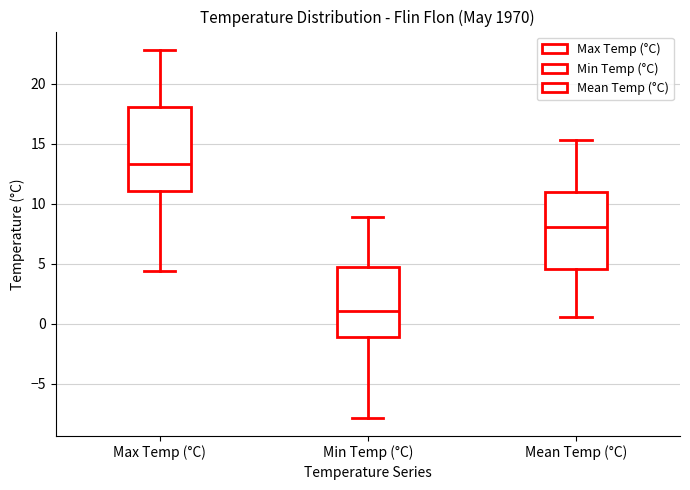

Reading left to right, transcribe this box plot: for each box, give where its median line is, the range the box spans, and where its two whiskers end, as read against the y-axis. The values are not printed on the chart, so give them approximately, as read against the axis.

Max Temp (°C): median 13.5, box 11.0 to 18.0, whiskers 4.5 to 23.0
Min Temp (°C): median 1.0, box -1.0 to 4.5, whiskers -8.0 to 9.0
Mean Temp (°C): median 8.0, box 4.5 to 11.0, whiskers 0.5 to 15.5